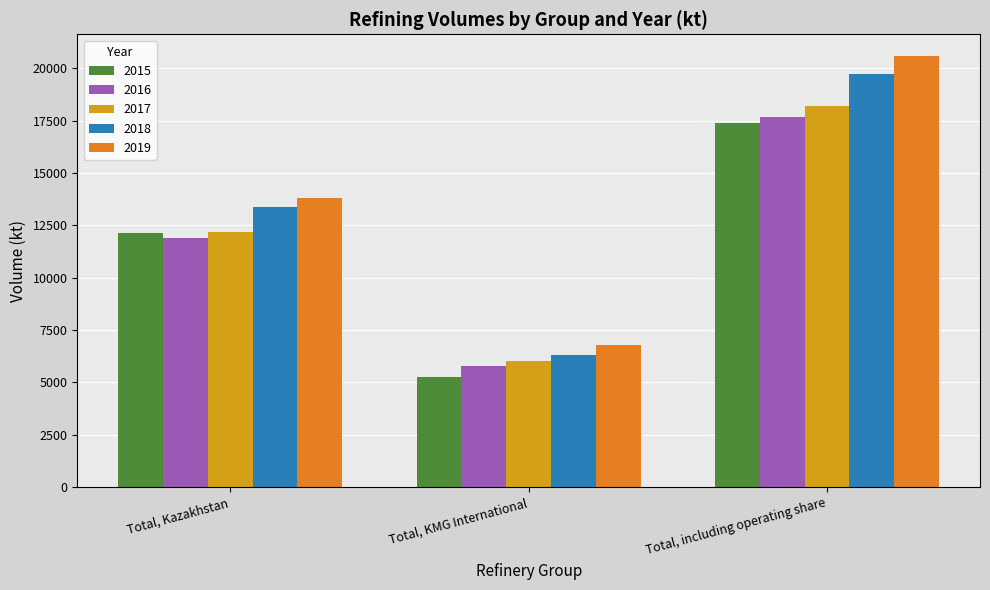

At which category is the sum across all series the highest?

Total, including operating share